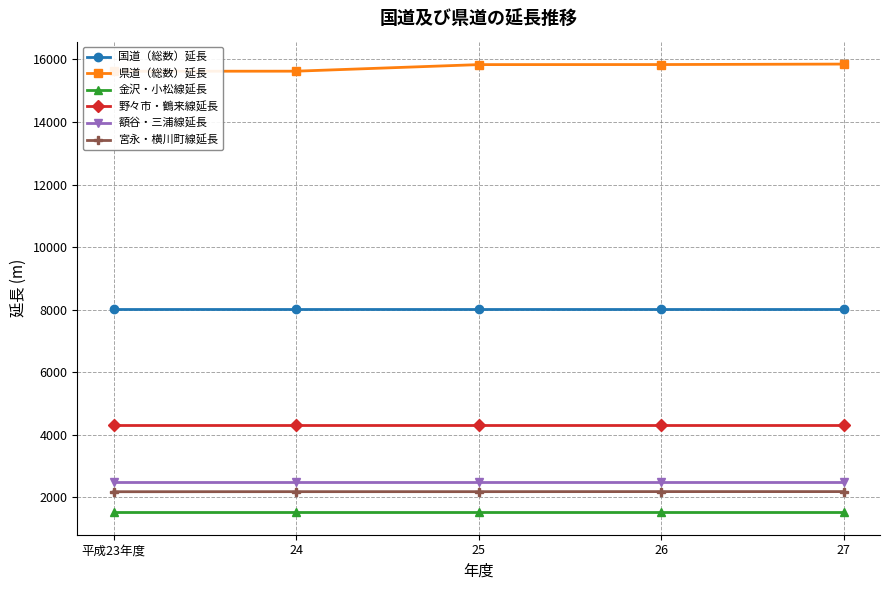

At which category does the chart reach its minimum across all series?

平成23年度